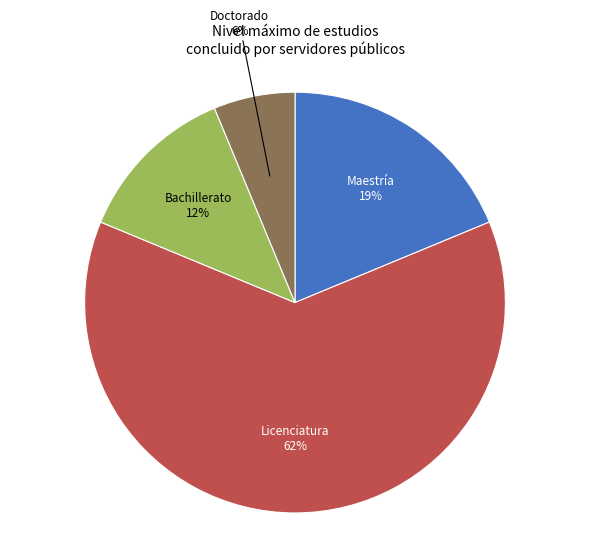

Count the number of slices in the pie.

4